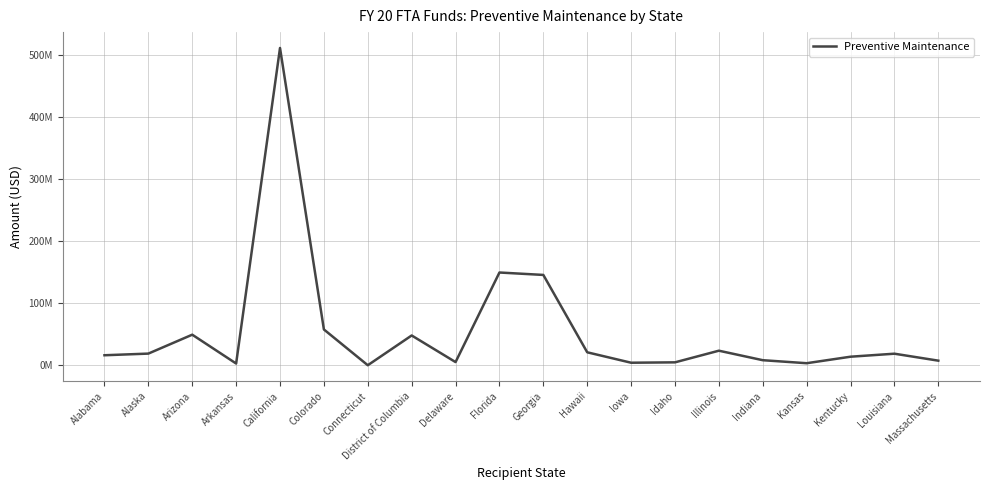

What is the sum of all values?

1111544052